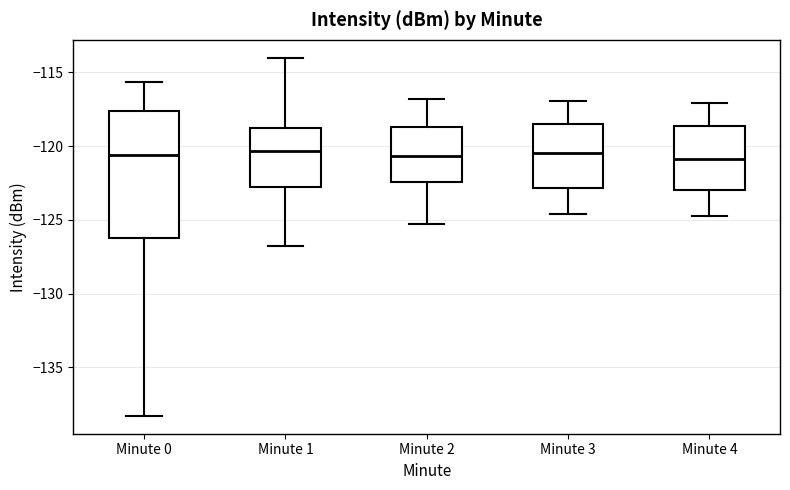

Where is the upper edge of the box for Minute 0 on the y-axis? The values are not printed on the chart, so give them approximately, as read against the axis.

-117.5